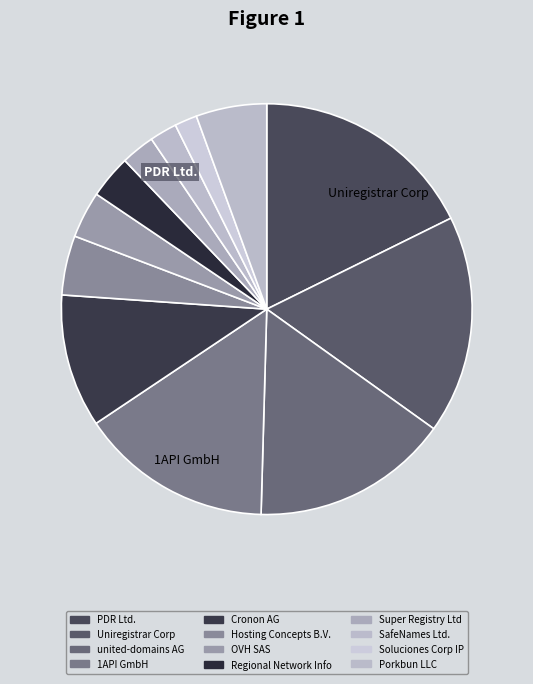

How many slices are in this pie chart?

12